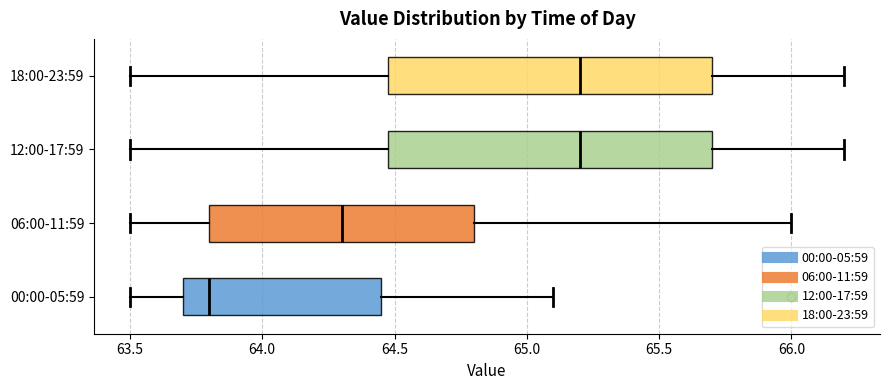

Which box's median line is the furthest to the left?

00:00-05:59